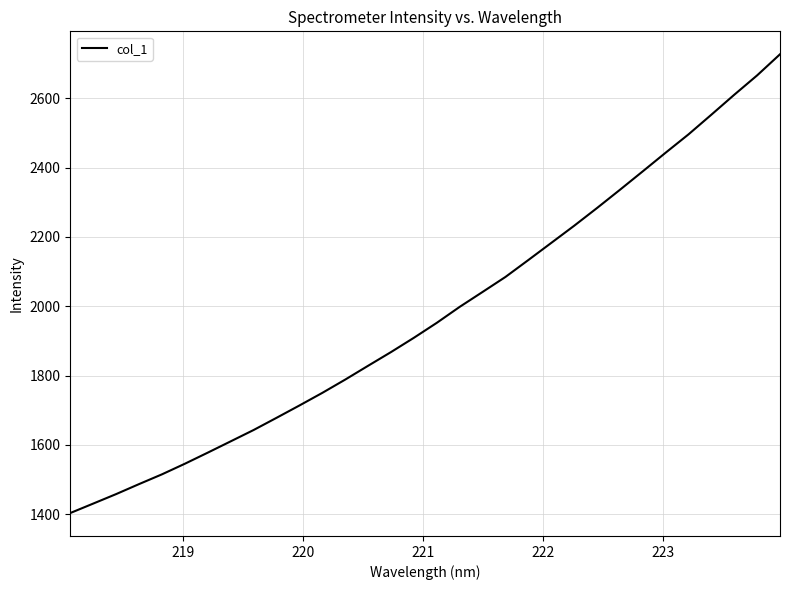

What is the difference between the maximum and second lowest values?

1296.2